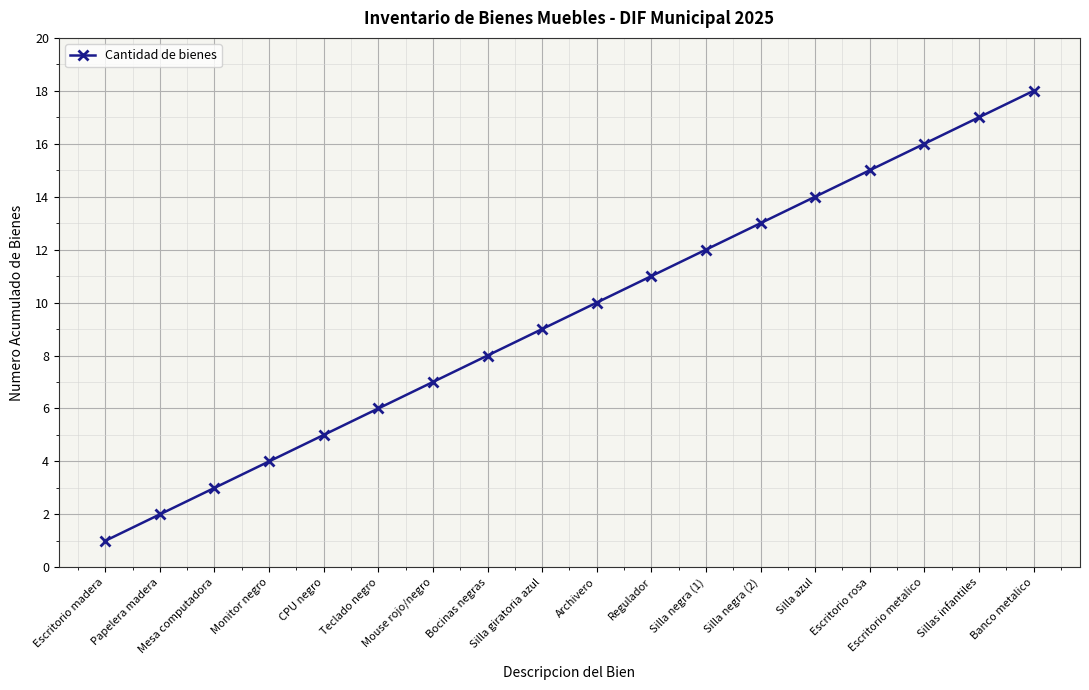

At which category does the chart reach its minimum across all series?

Escritorio madera